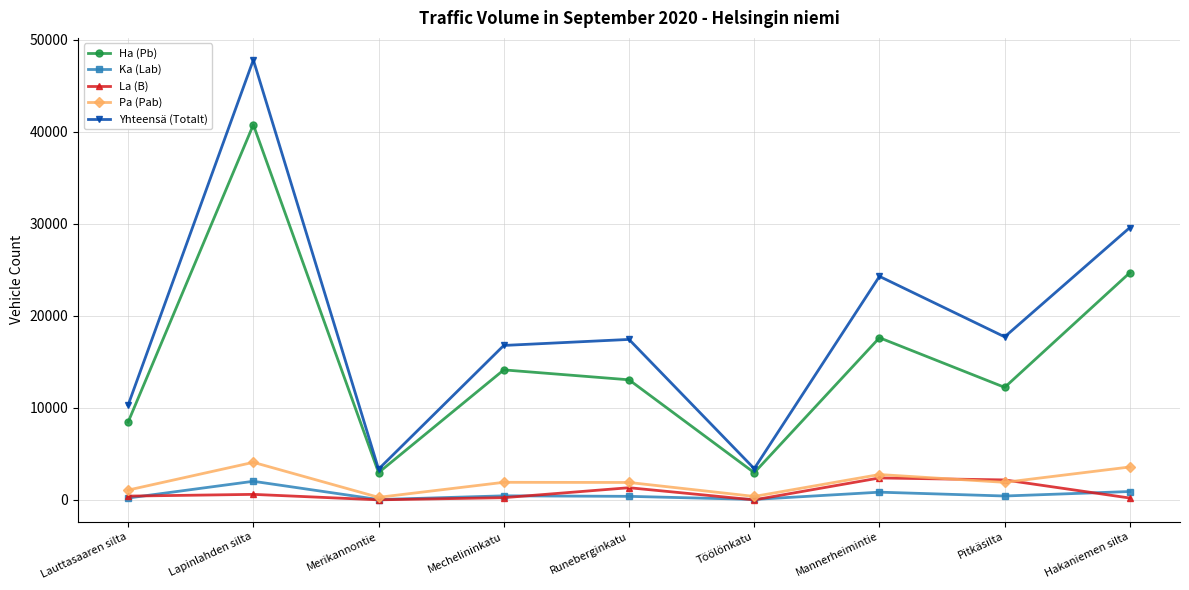

What position from the right is Töölönkatu?

4